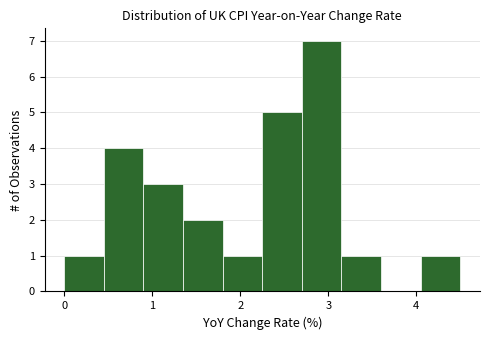

Reading left to right, list every bar in this chart as the range it spans on the x-axis followed by its height. Neither the bar edges nor the heights are printed on the chart, so give them approximately, as read against the axes.

0.00 to 0.45: 1
0.45 to 0.90: 4
0.90 to 1.35: 3
1.35 to 1.80: 2
1.80 to 2.25: 1
2.25 to 2.70: 5
2.70 to 3.15: 7
3.15 to 3.60: 1
3.60 to 4.05: 0
4.05 to 4.50: 1